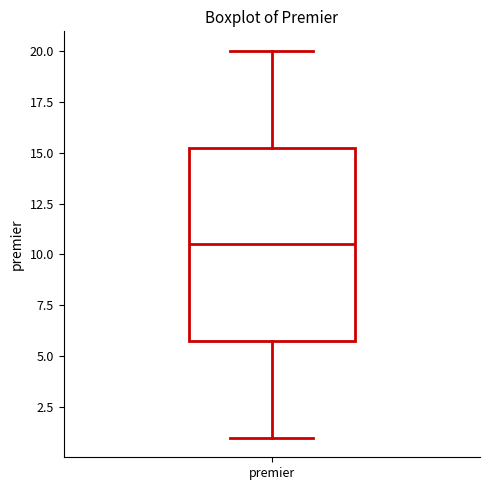

Where does the upper whisker of the box for premier end on the y-axis? The values are not printed on the chart, so give them approximately, as read against the axis.

20.0